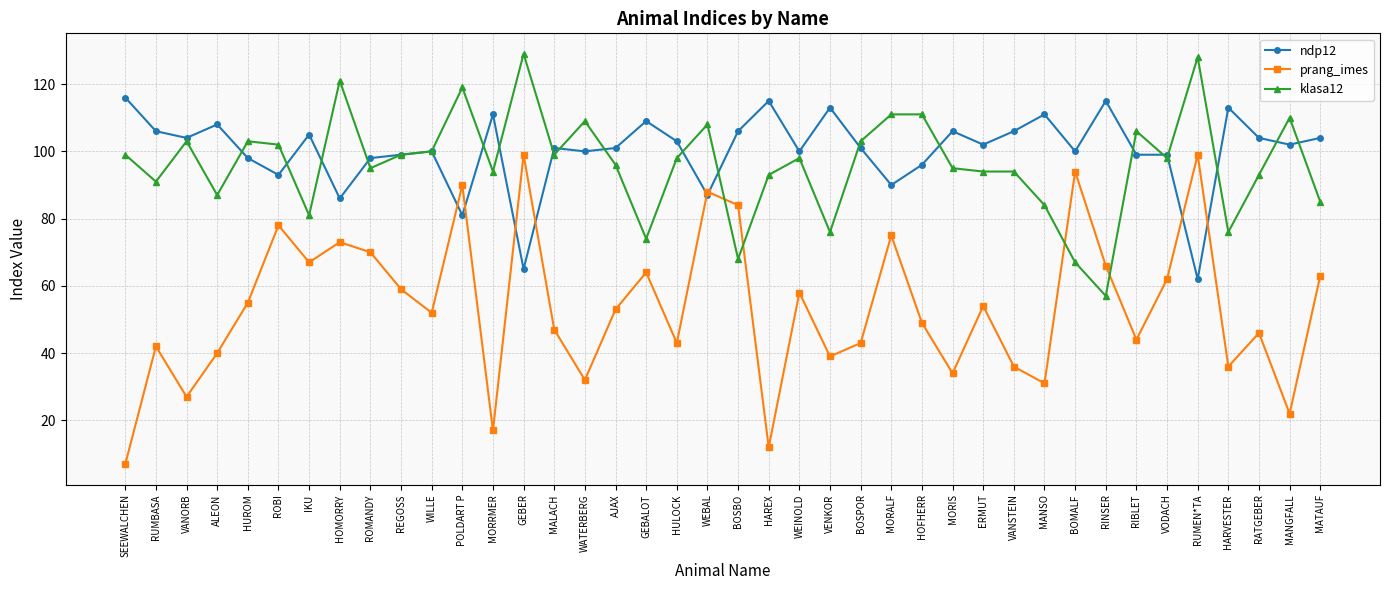

Reading left to right, what are all the values shown in this chart?

ndp12: 116	106	104	108	98	93	105	86	98	99	100	81	111	65	101	100	101	109	103	87	106	115	100	113	101	90	96	106	102	106	111	100	115	99	99	62	113	104	102	104
prang_imes: 7	42	27	40	55	78	67	73	70	59	52	90	17	99	47	32	53	64	43	88	84	12	58	39	43	75	49	34	54	36	31	94	66	44	62	99	36	46	22	63
klasa12: 99	91	103	87	103	102	81	121	95	99	100	119	94	129	99	109	96	74	98	108	68	93	98	76	103	111	111	95	94	94	84	67	57	106	98	128	76	93	110	85